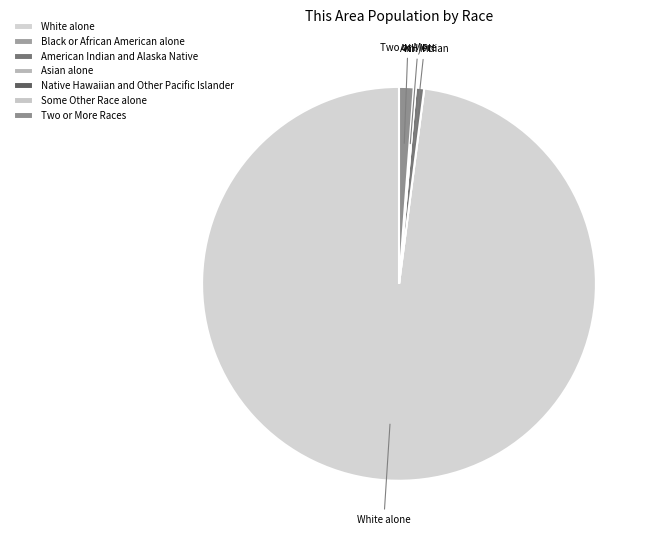

What percentage do White alone and Native Hawaiian and Other Pacific Islander together represent?

98.1%